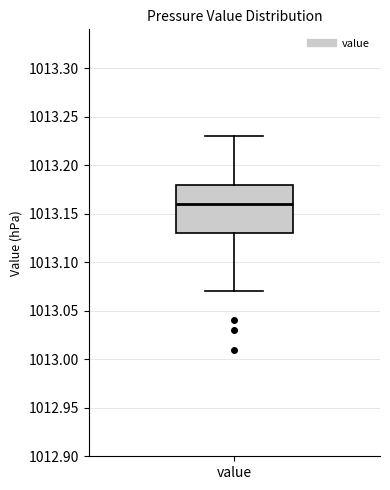

Transcribe this box plot: give where the median line is, the range the box spans, and where the two whiskers end, as read against the y-axis. The values are not printed on the chart, so give them approximately, as read against the axis.

median 1013.16, box 1013.13 to 1013.18, whiskers 1013.07 to 1013.23